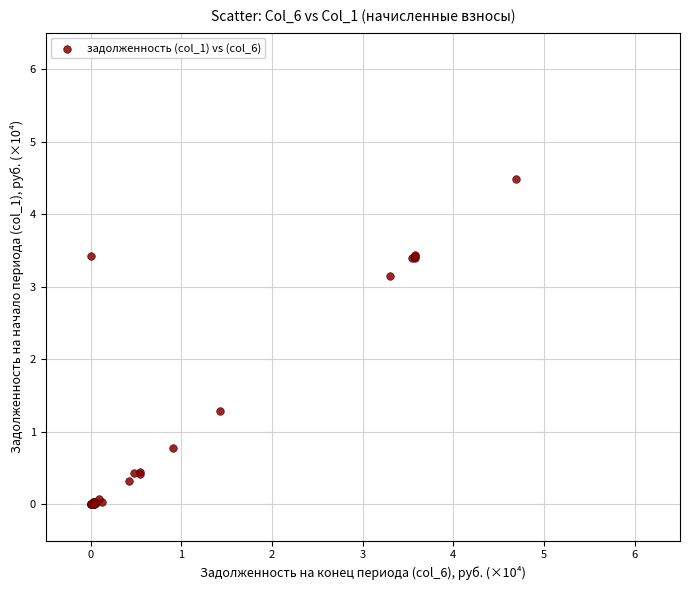

What Y value in the scatter plot is closest to 2?

1.3